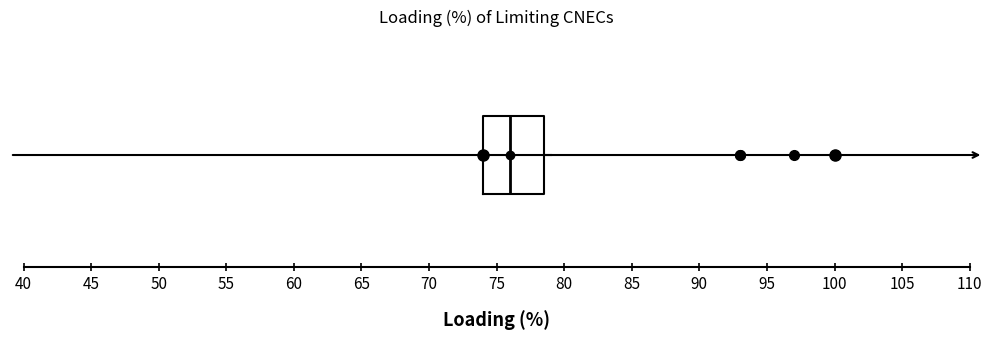

Read this box plot against the x-axis: the position of the median line, the range covered by the box, and the ends of both whiskers. The values are not printed on the chart, so give them approximately, as read against the axis.

median 76.0, box 74.0 to 78.5, whiskers 74.0 to 79.0